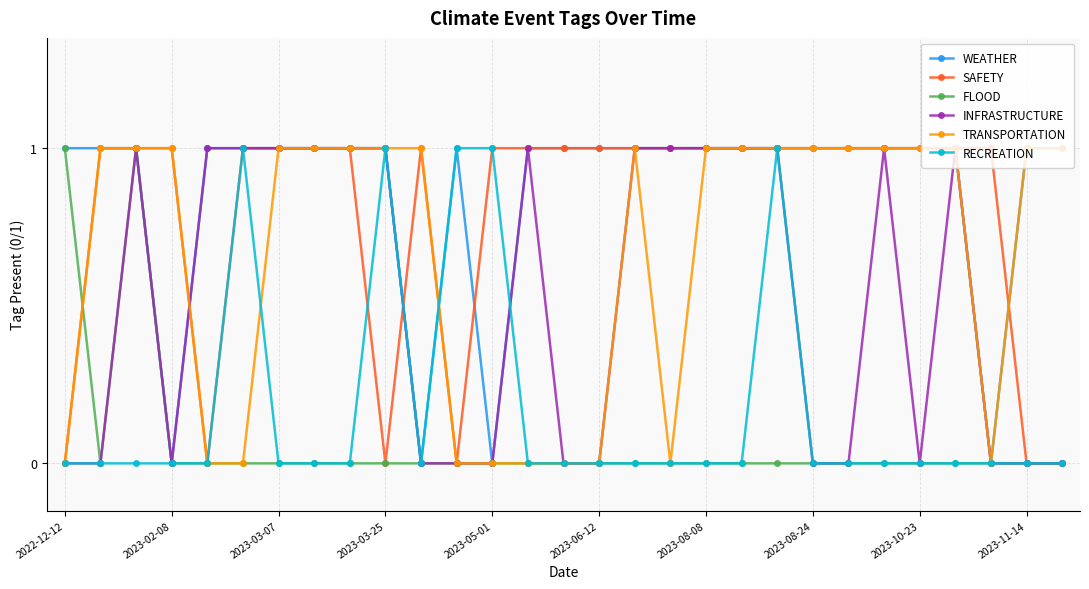

How many distinct data groups are displayed?

6